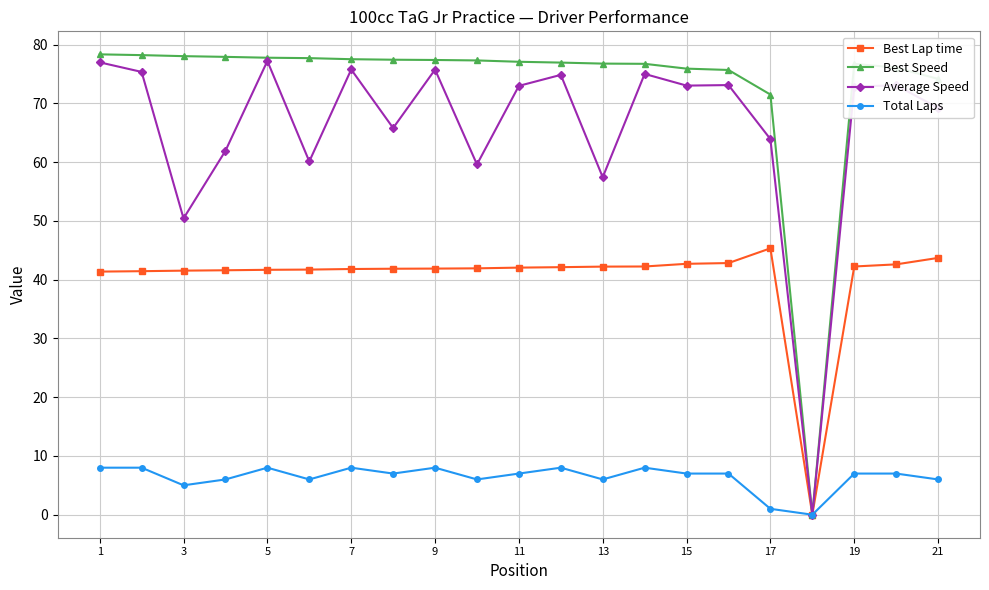

What is the value of the Best Lap time point at the 20th from the left?

42.6